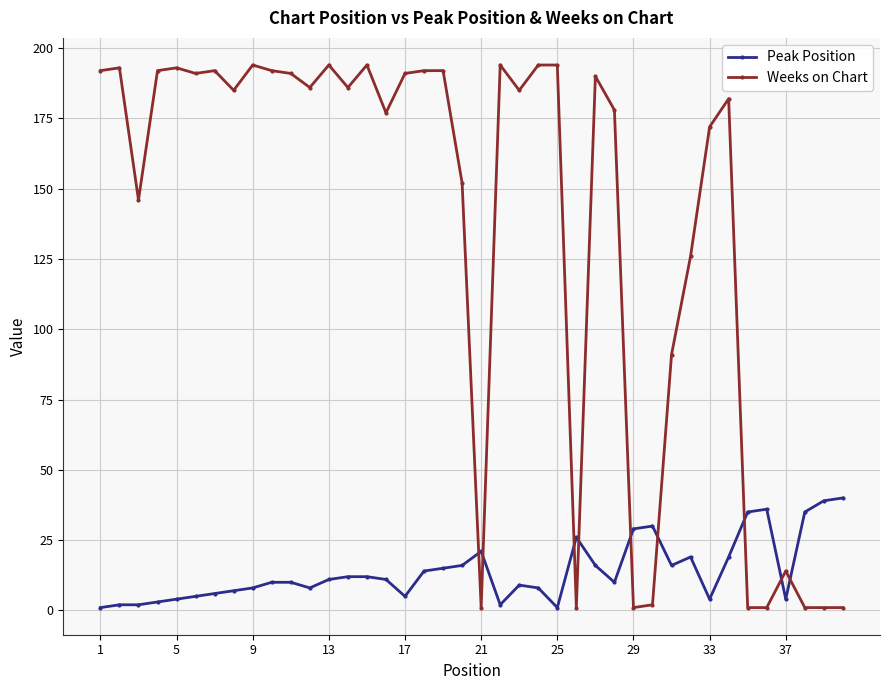

What is the highest value of the Peak Position series?

40